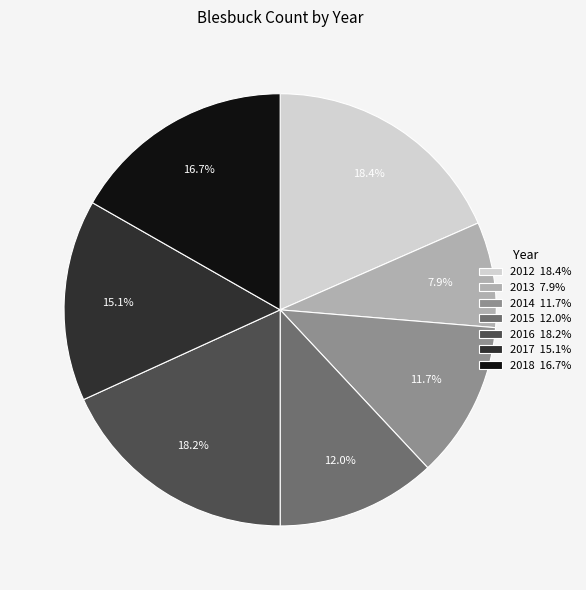

Is it true that 2018 is 30% of the pie?

False